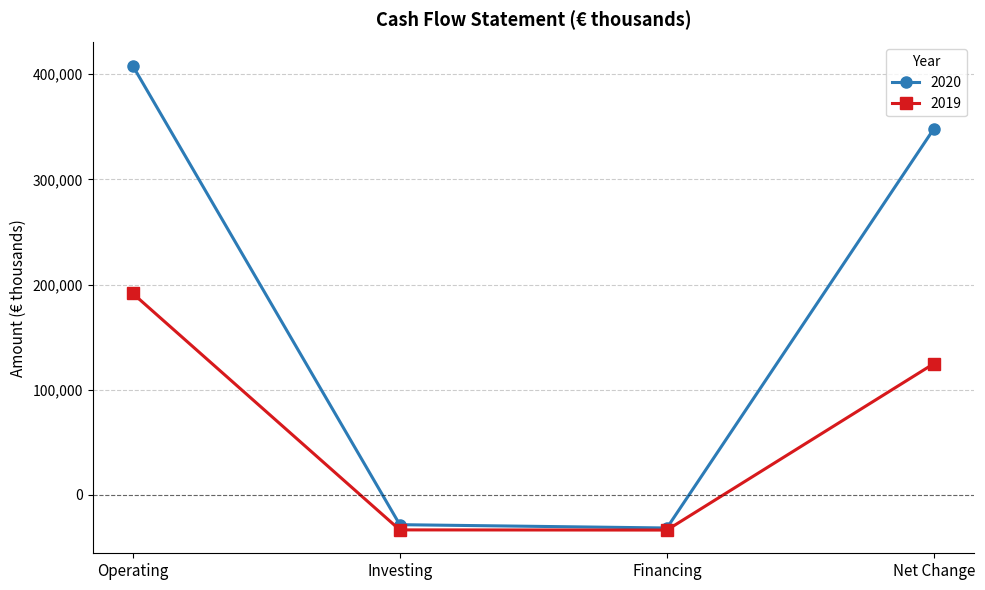

True or false: 2019 has more than 0 points higher than both neighbors.

False